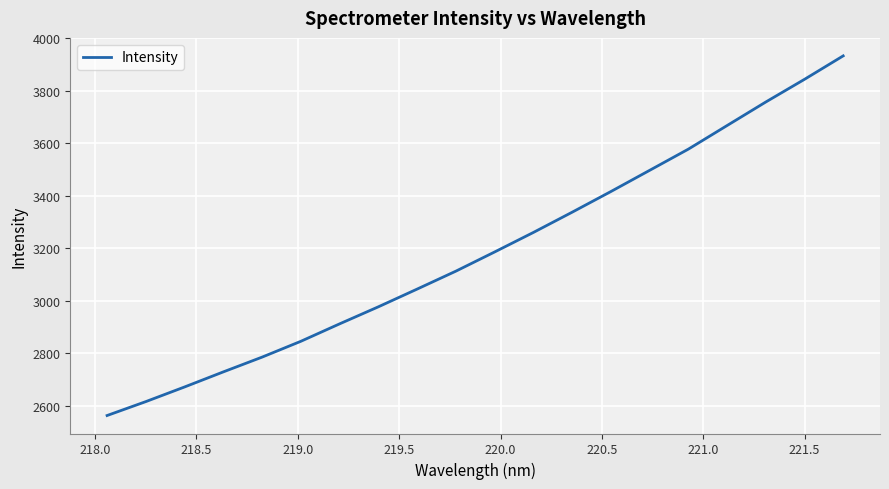

What is the maximum value shown in the chart?

3933.2